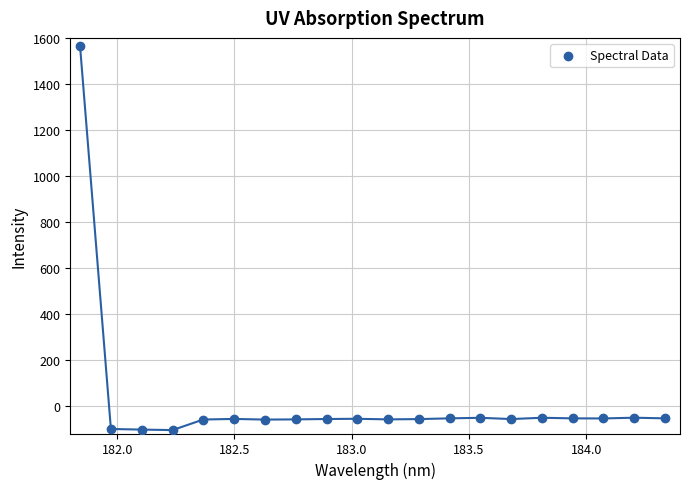

What is the range of Y values (max minus min)?

1667.9